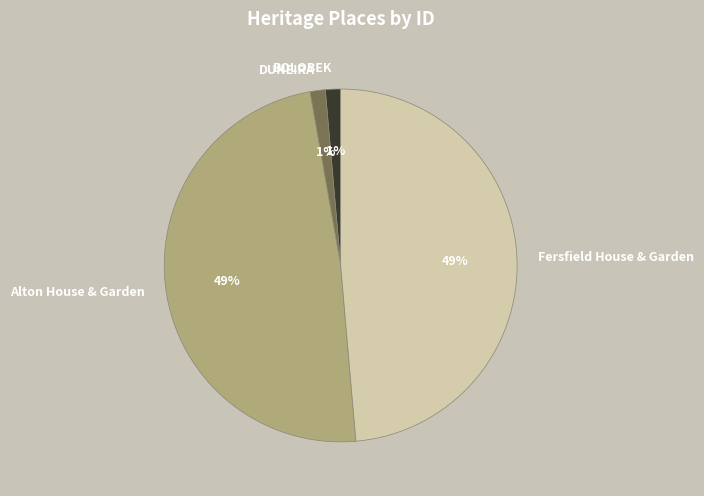

To the nearest percent, what portion does Alton House & Garden represent?

49%